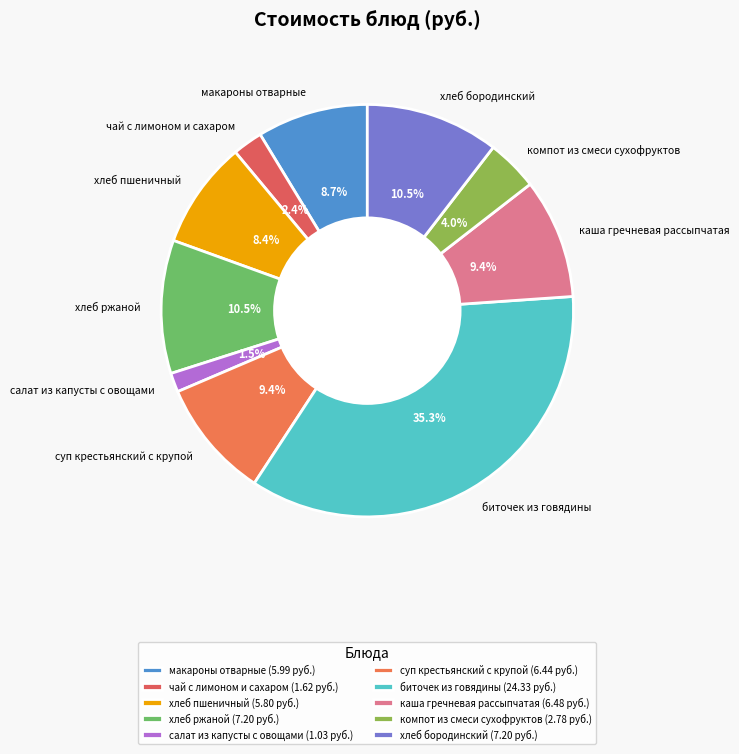

What is the ratio of the value at чай с лимоном и сахаром to the value at суп крестьянский с крупой?

0.3